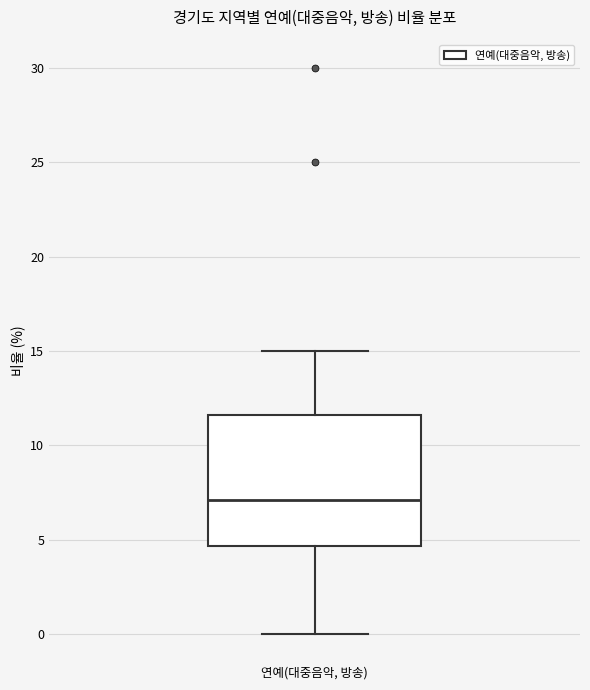

Read this box plot against the y-axis: the position of the median line, the range covered by the box, and the ends of both whiskers. The values are not printed on the chart, so give them approximately, as read against the axis.

median 7.0, box 4.5 to 11.5, whiskers 0.0 to 15.0